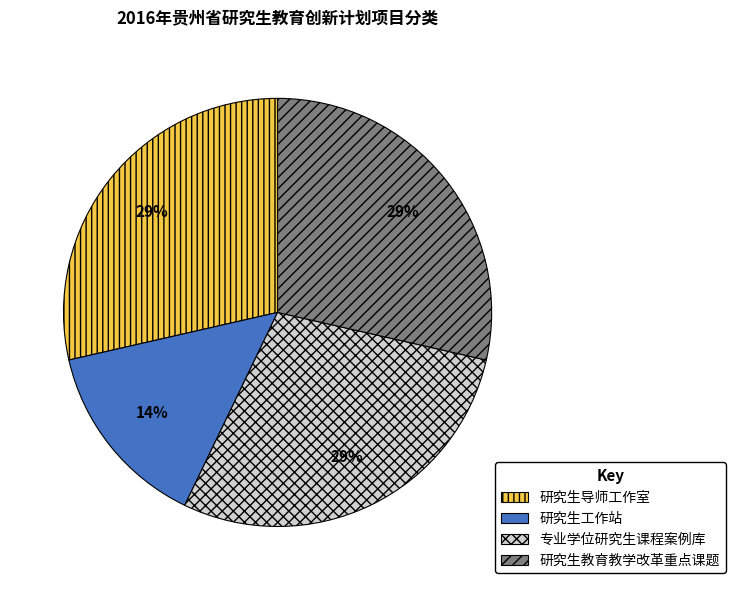

Does 研究生工作站 account for over 50% of the chart?

No